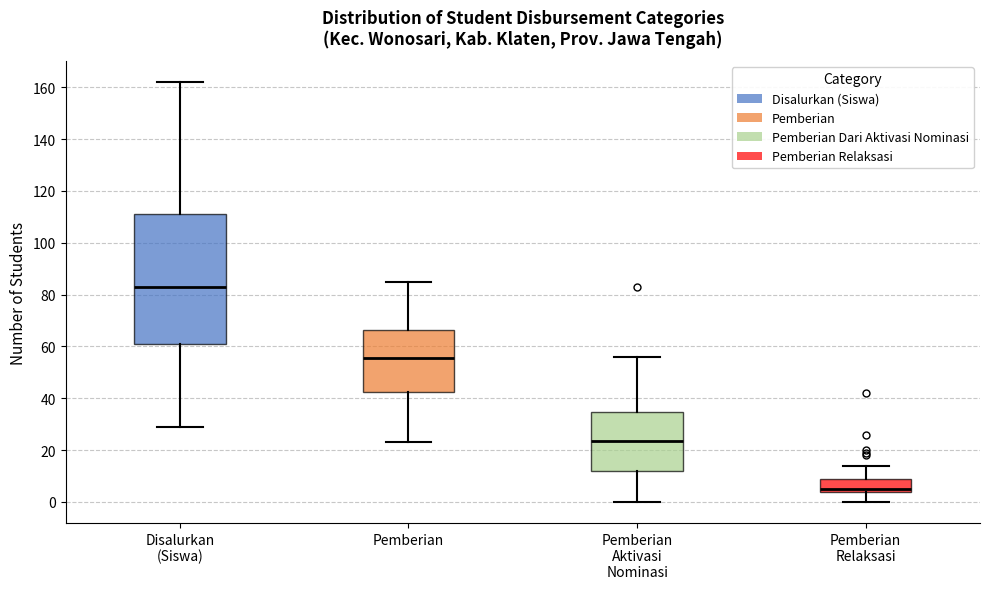

Where is the upper edge of the box for Pemberian Relaksasi on the y-axis? The values are not printed on the chart, so give them approximately, as read against the axis.

8